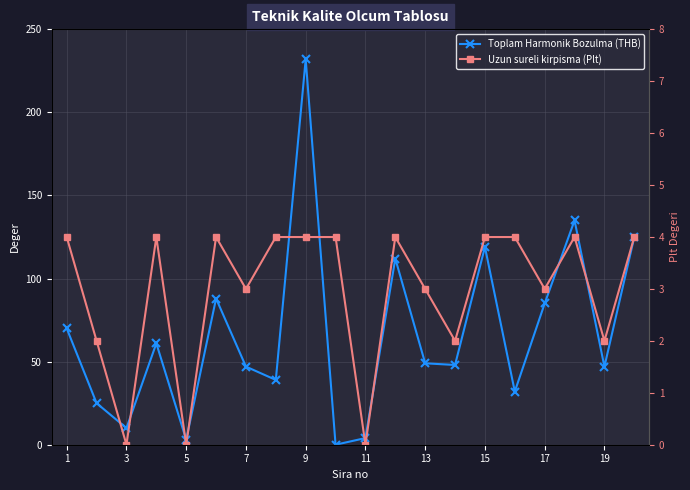

How many interior local peaks does the Uzun sureli kirpisma (Plt) series have?

4